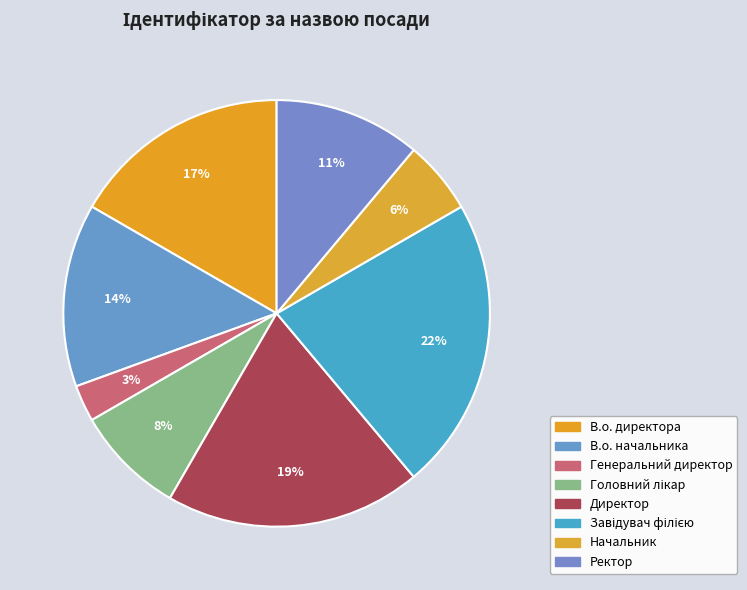

Between Завідувач філією and Директор, which is larger?

Завідувач філією